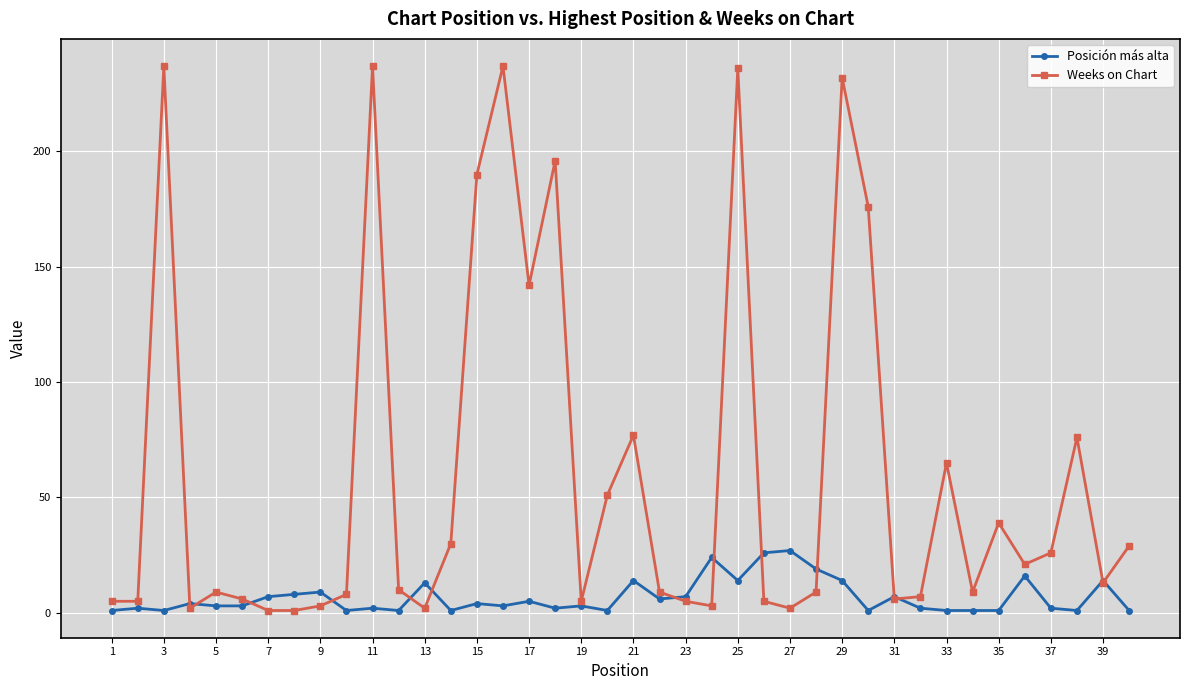

True or false: Weeks on Chart has more than 2 interior local peaks.

True